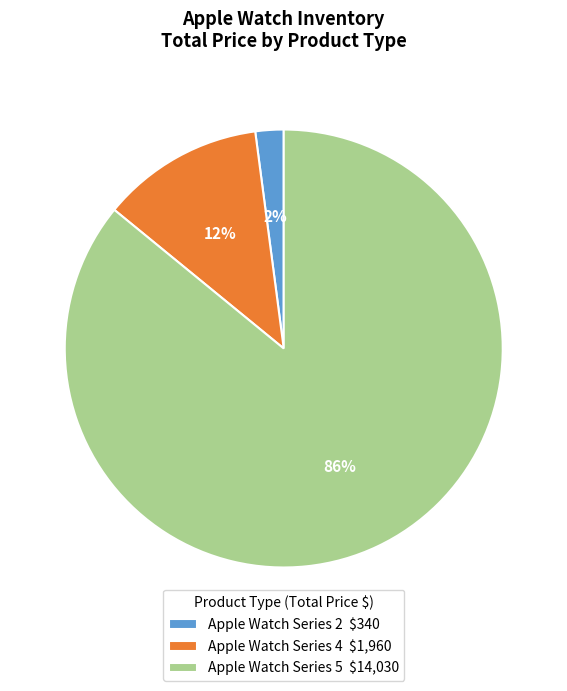

Which category has the biggest portion of the pie?

Apple Watch Series 5 $14,030